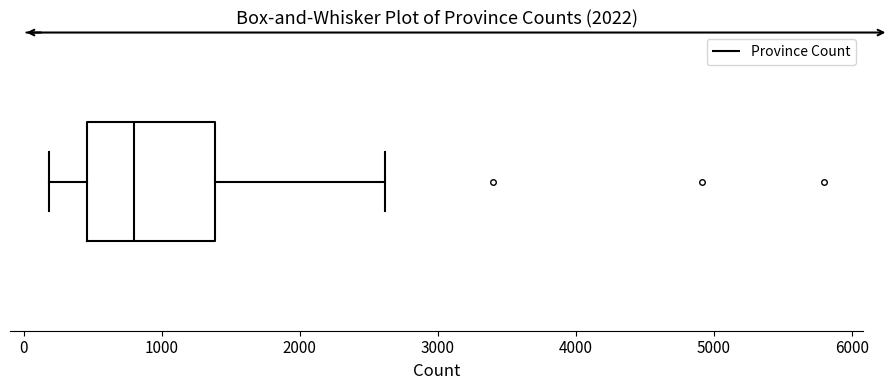

Transcribe this box plot: give where the median line is, the range the box spans, and where the two whiskers end, as read against the x-axis. The values are not printed on the chart, so give them approximately, as read against the axis.

median 800, box 500 to 1400, whiskers 200 to 2600